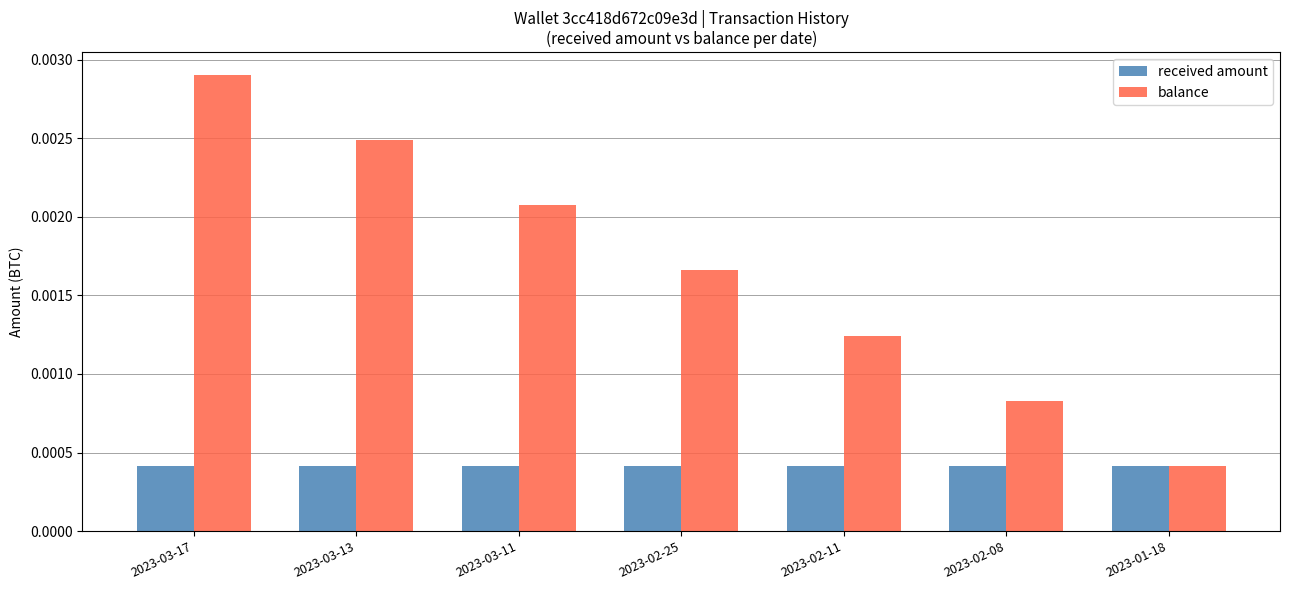

Which series has the widest spread of values?

balance